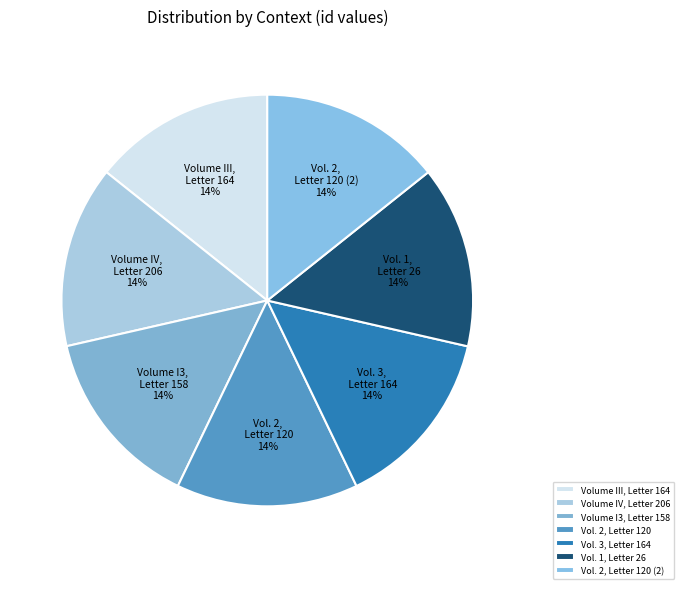

Do Volume IV, Letter 206 and Volume III, Letter 164 together represent more than half of the pie?

No